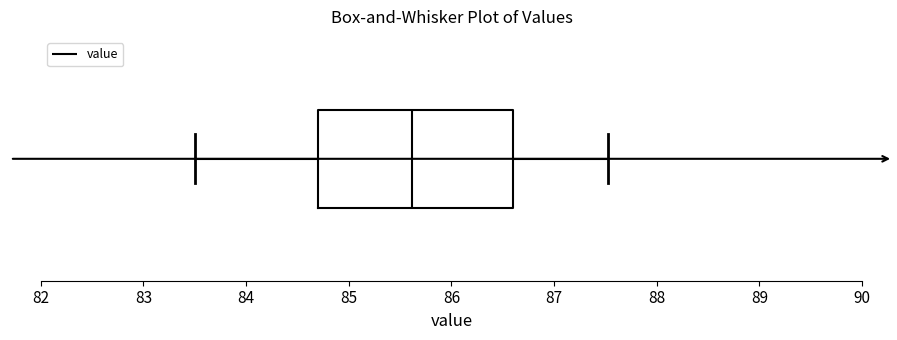

Where does the left whisker of the box end on the x-axis? The values are not printed on the chart, so give them approximately, as read against the axis.

83.5